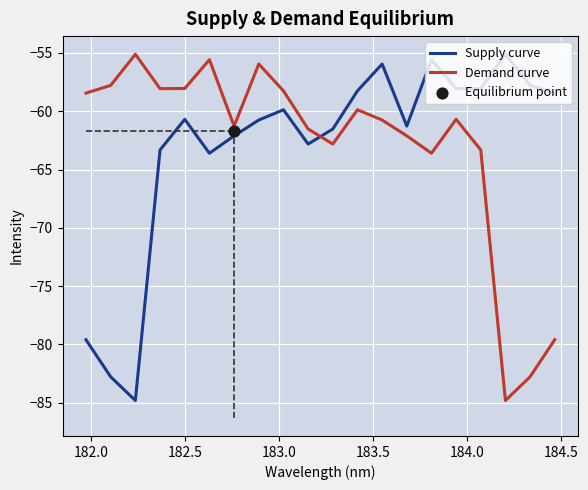

At how many categories does at least one series exceed -68?

20